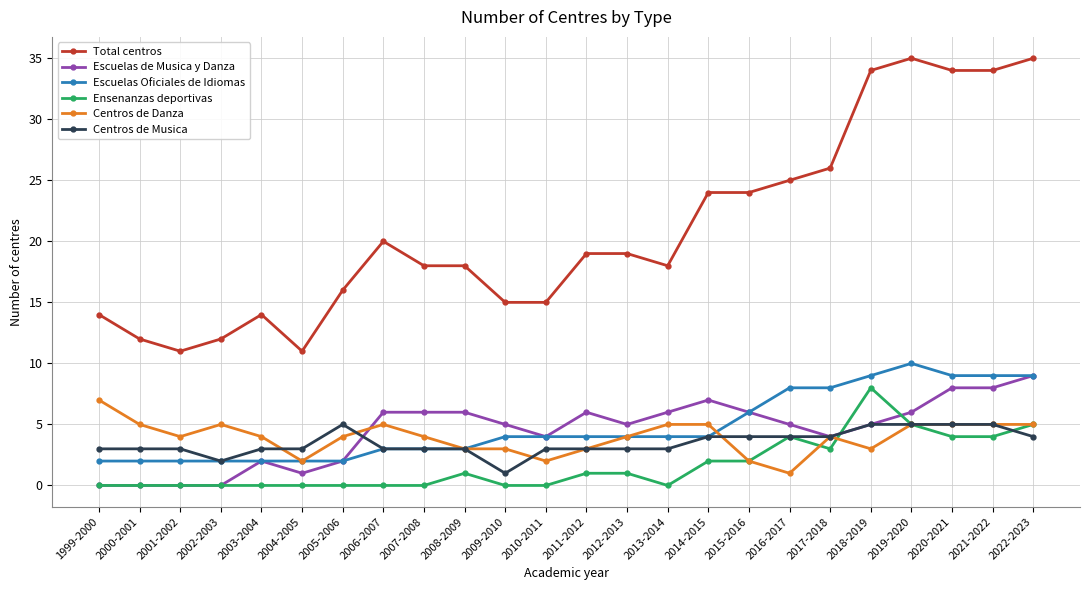

Which series has the largest total across all categories?

Total centros